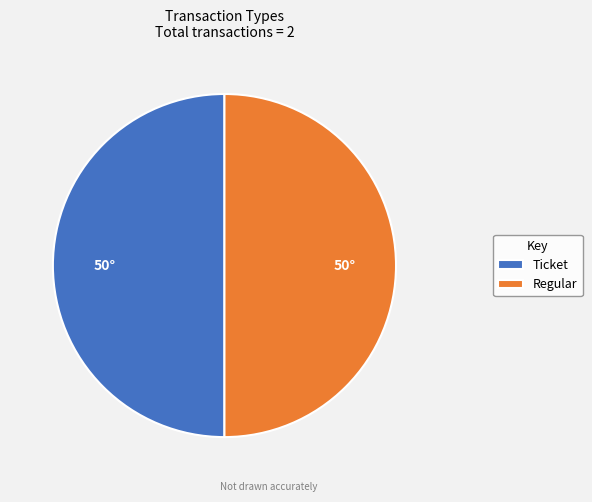

Approximately how many times larger is the value at Regular compared to Ticket?

1.0